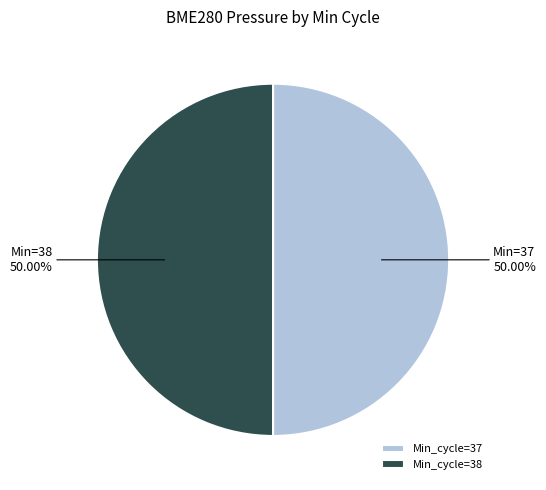

What is the ratio of the value at Min_cycle=38 to the value at Min_cycle=37?

1.0